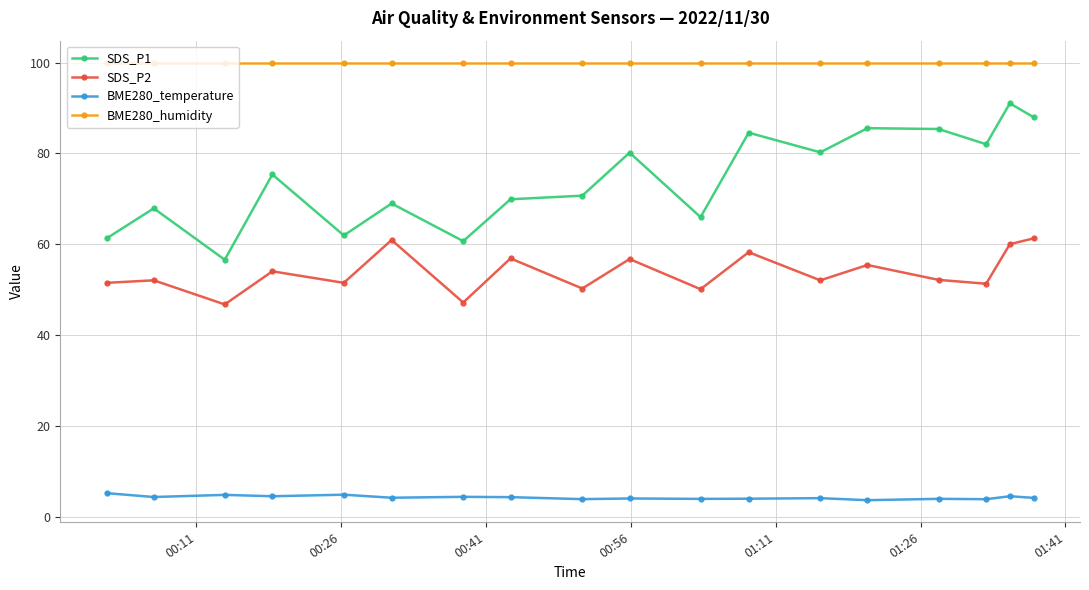

Count the number of categories in the chart.

18